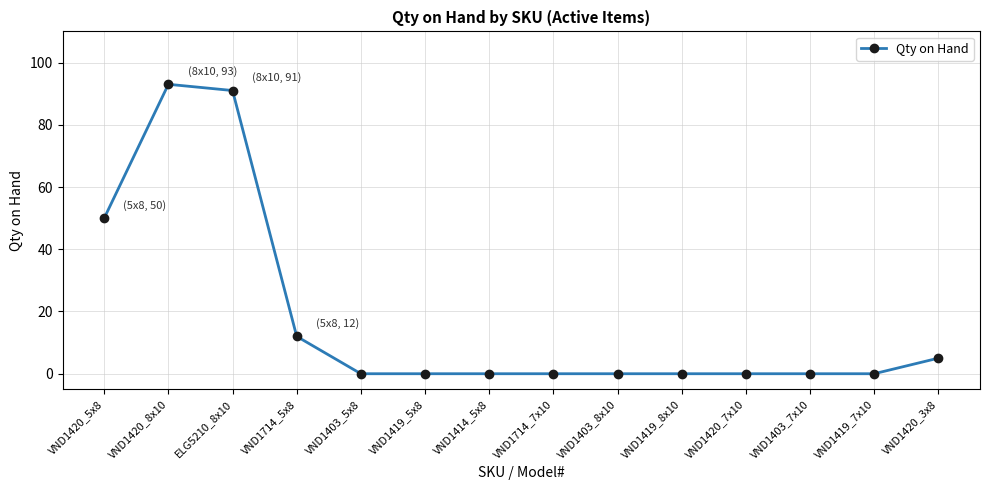

Is it true that the value at VND1419_7x10 is -54?

False